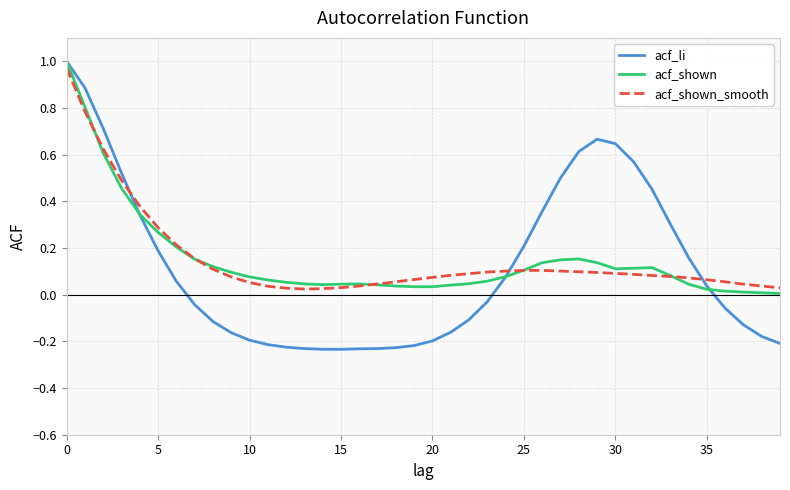

Which series has the largest range (max minus min)?

acf_li